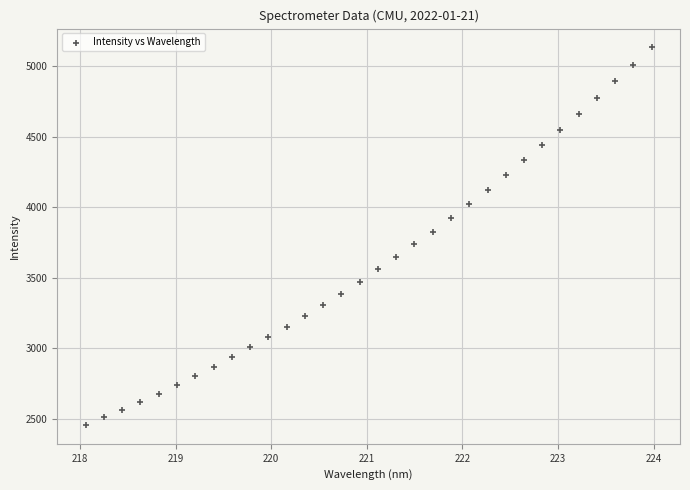

What is the range of X values (max minus min)?

5.9